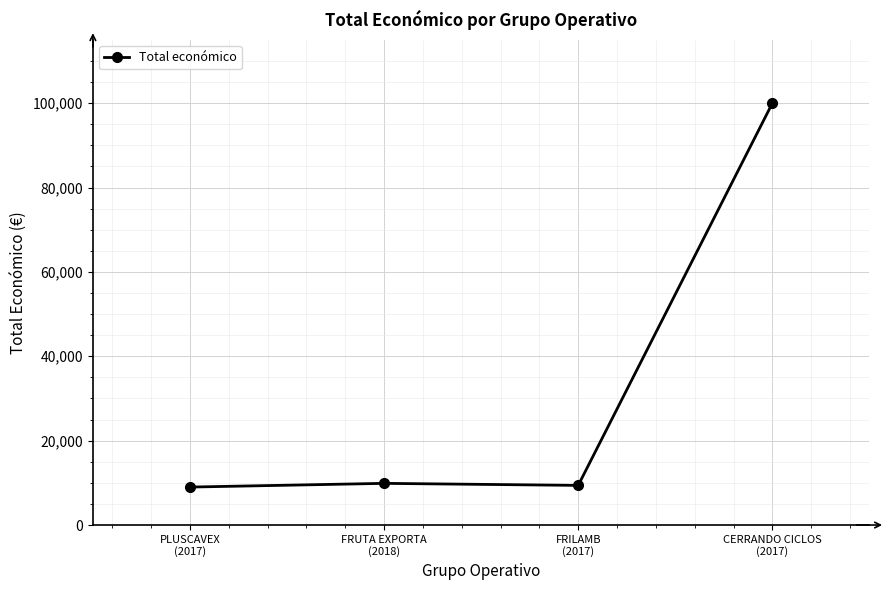

Which has a higher value, CERRANDO CICLOS
(2017) or PLUSCAVEX
(2017)?

CERRANDO CICLOS
(2017)